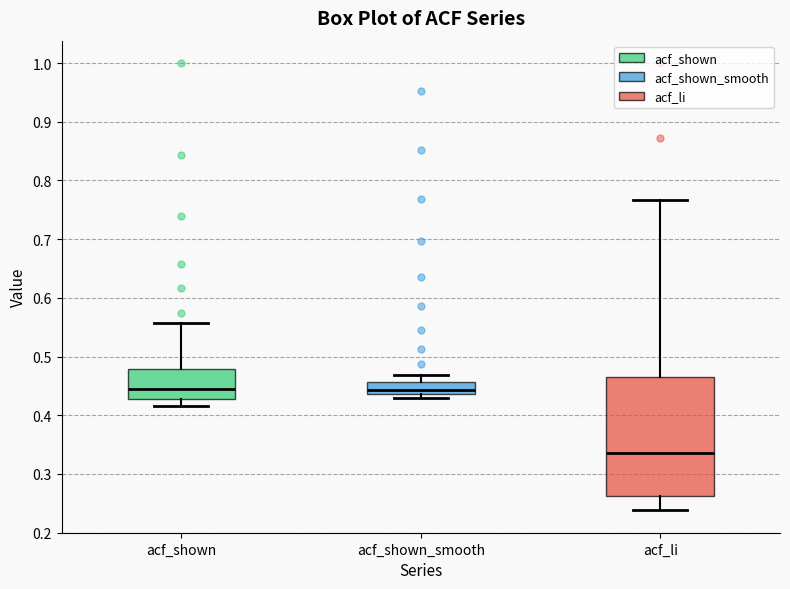

Which box is the tallest, from its lower edge to its upper edge?

acf_li